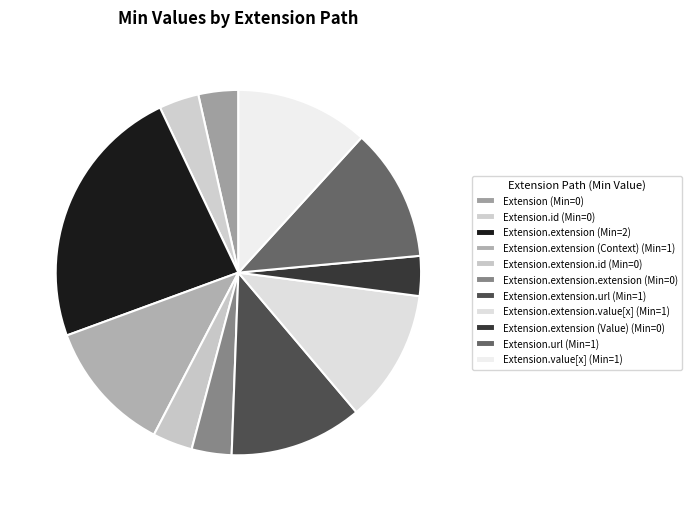

How many segments does this pie chart have?

11